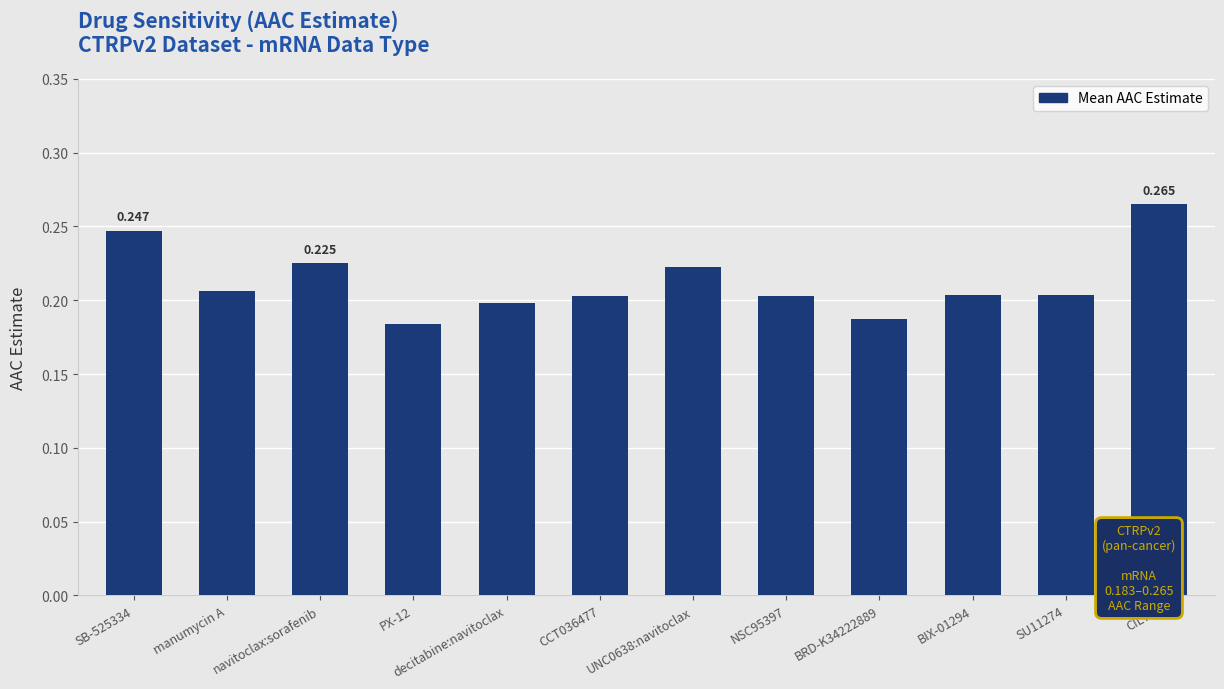

What is the label of the 2nd bar from the left?

manumycin A